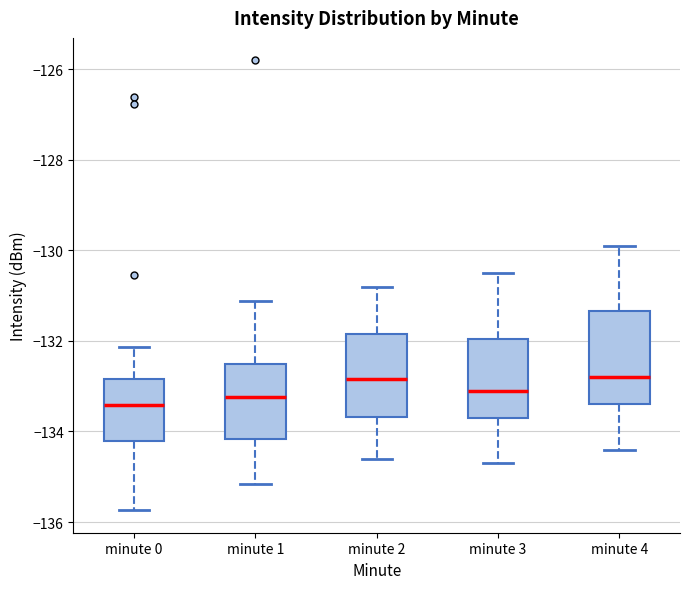

Where does the median line of the box for minute 3 sit on the y-axis? The values are not printed on the chart, so give them approximately, as read against the axis.

-133.0